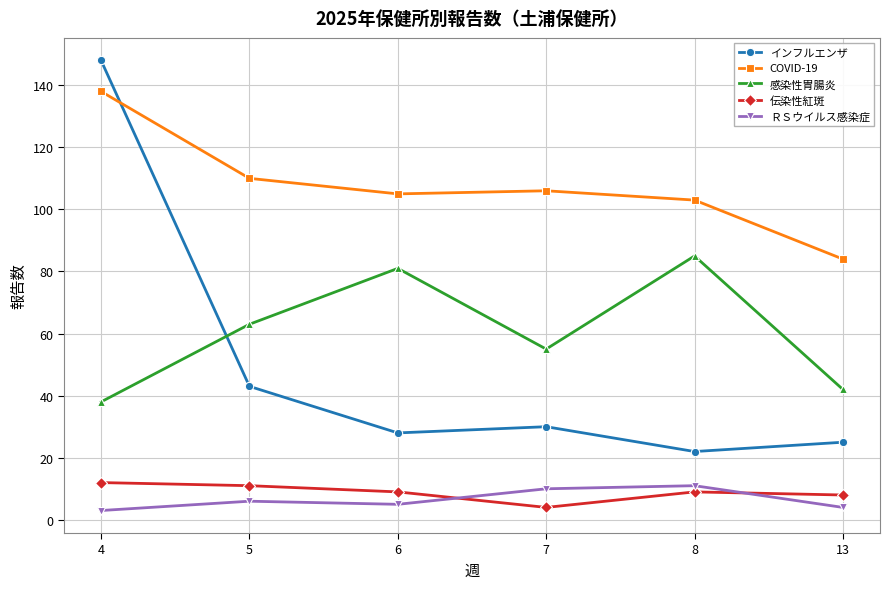

How many values in the COVID-19 series are below 106?

3